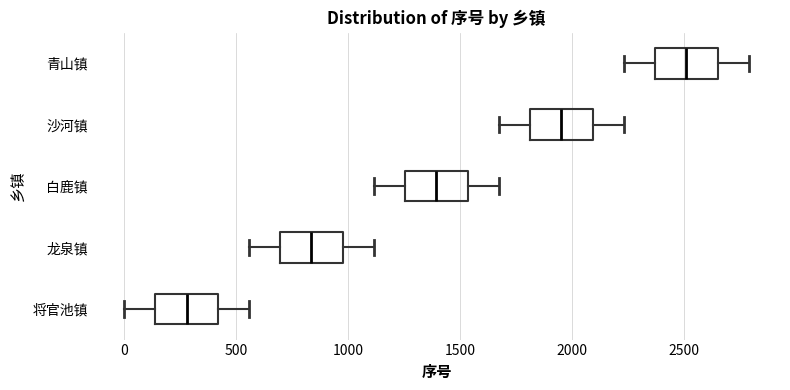

Which box's median line is the furthest to the left?

将官池镇